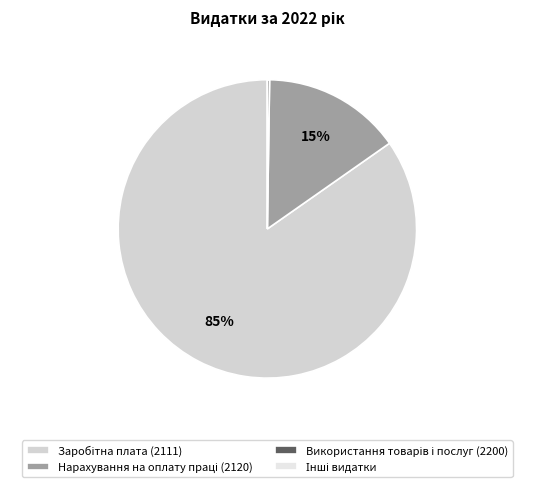

What percentage do Використання товарів і послуг (2200) and Заробітна плата (2111) together represent?

85.0%